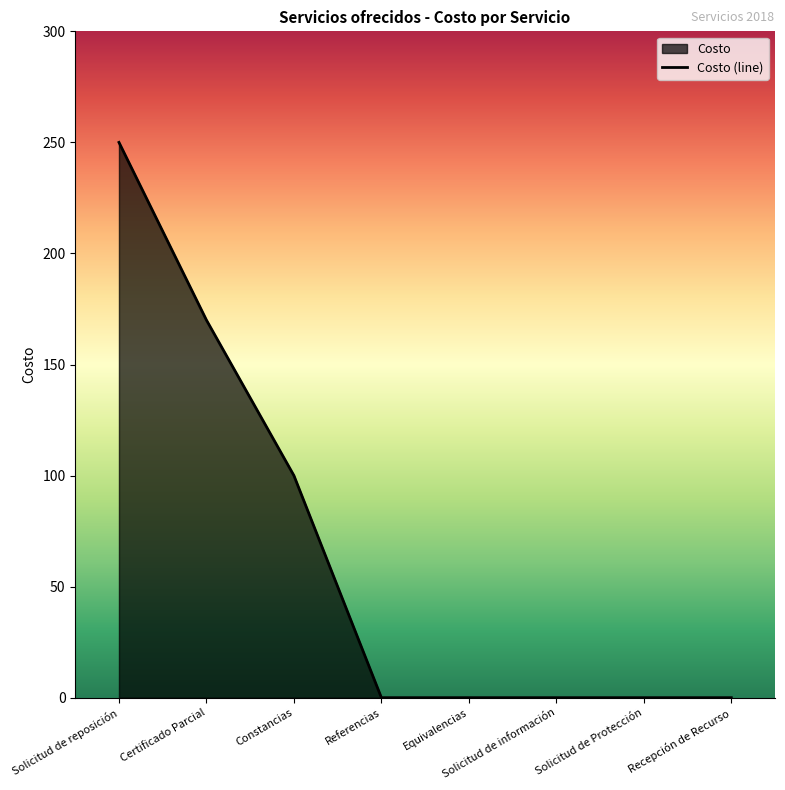

Which label corresponds to the smallest value in the chart?

Referencias